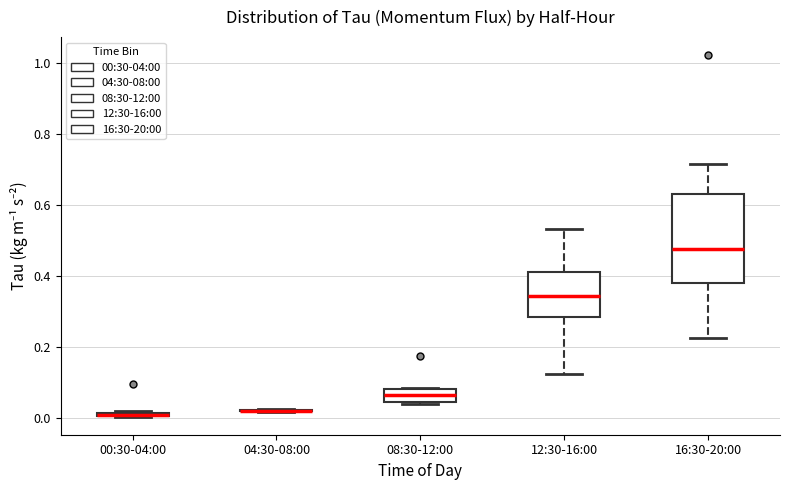

Which box is the tallest, from its lower edge to its upper edge?

16:30-20:00